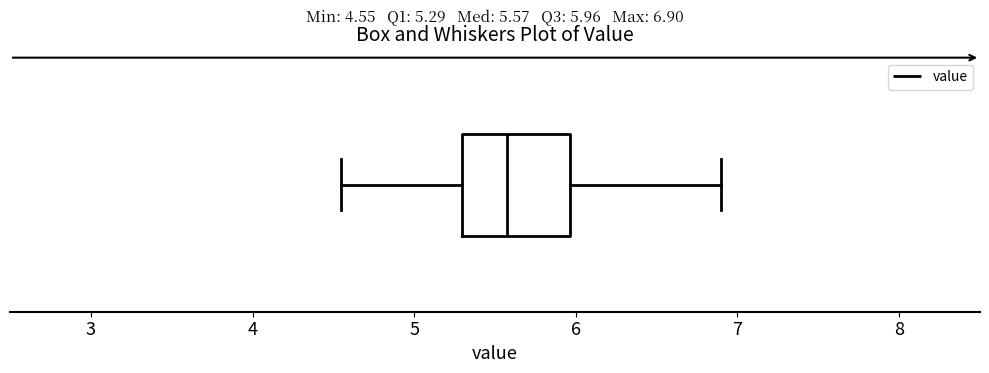

Read this box plot against the x-axis: the position of the median line, the range covered by the box, and the ends of both whiskers. The values are not printed on the chart, so give them approximately, as read against the axis.

median 5.6, box 5.3 to 6.0, whiskers 4.6 to 6.9